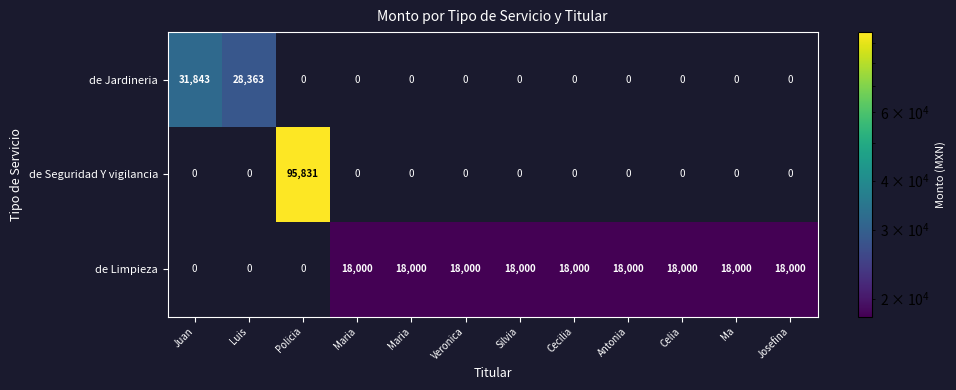

Read the de Jardineria value at Juan.

31843.4